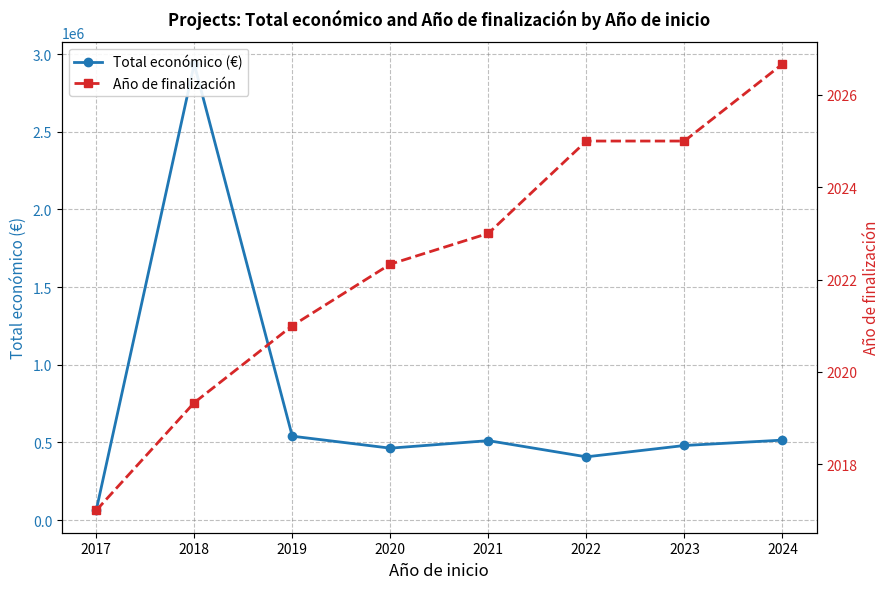

Does the chart display data point markers on the line(s)?

Yes